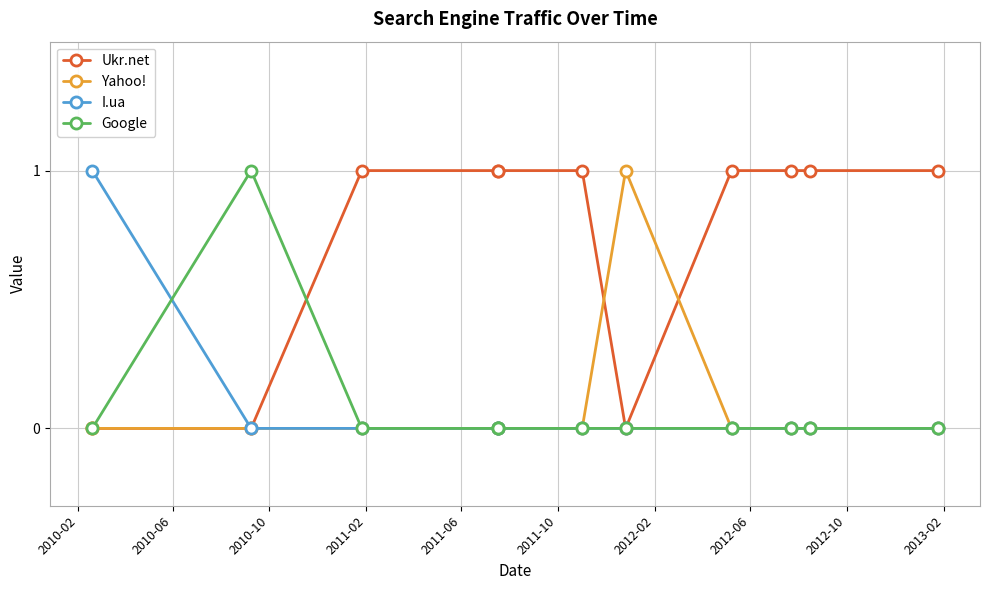

What is the difference between the maximum and minimum values in the Google series?

1